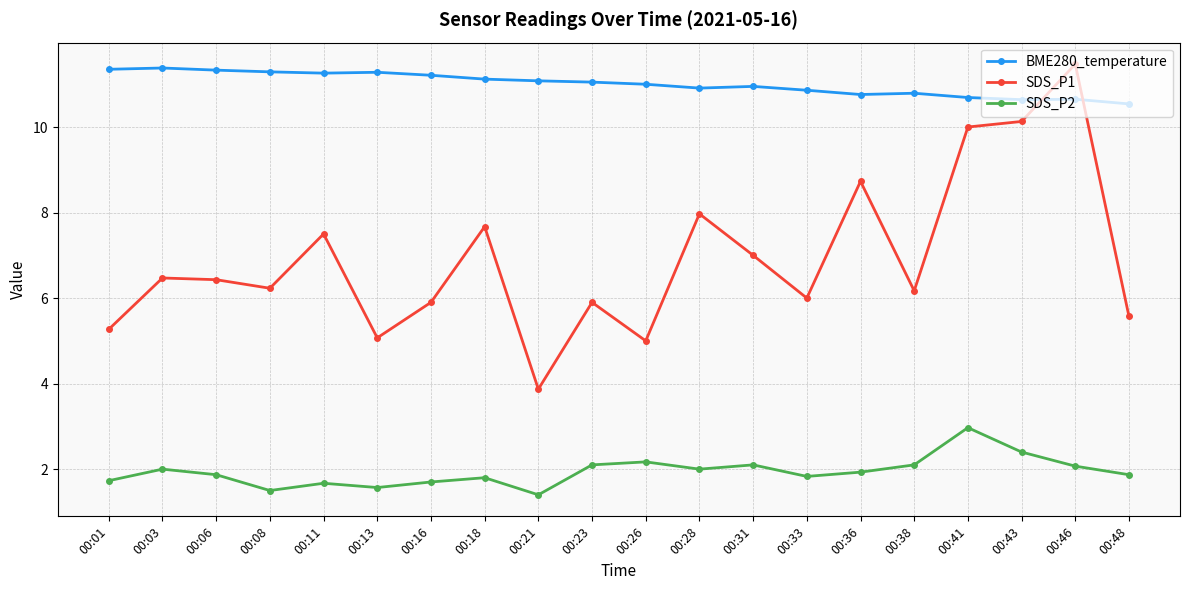

Does the chart display data point markers on the line(s)?

Yes